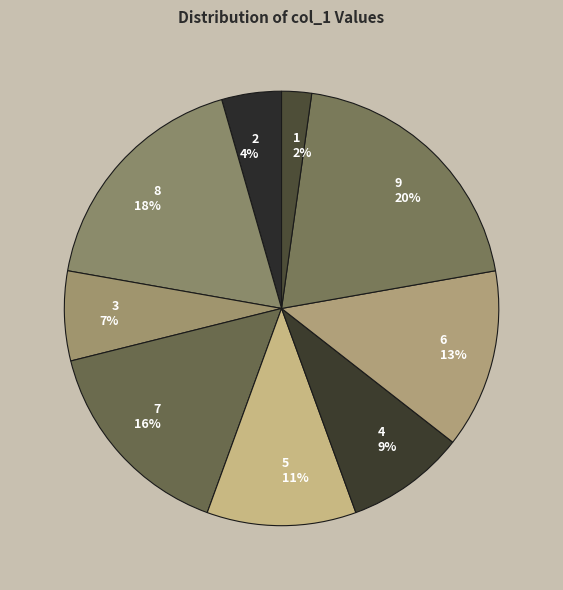

Which has a higher value, 4 or 1?

4